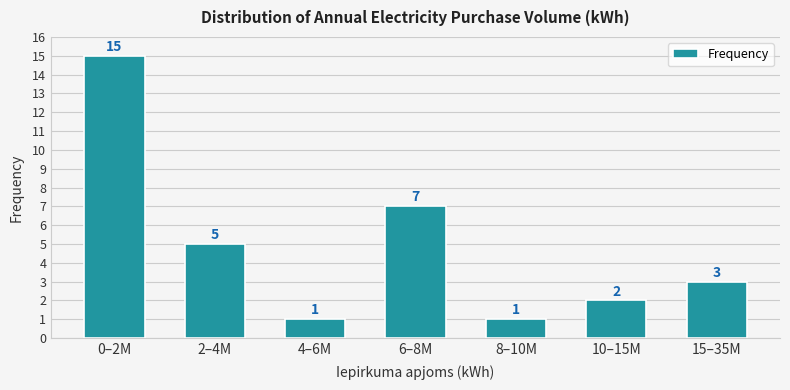

Reading left to right, transcribe all the data shown in this chart.

0–2M=15	2–4M=5	4–6M=1	6–8M=7	8–10M=1	10–15M=2	15–35M=3